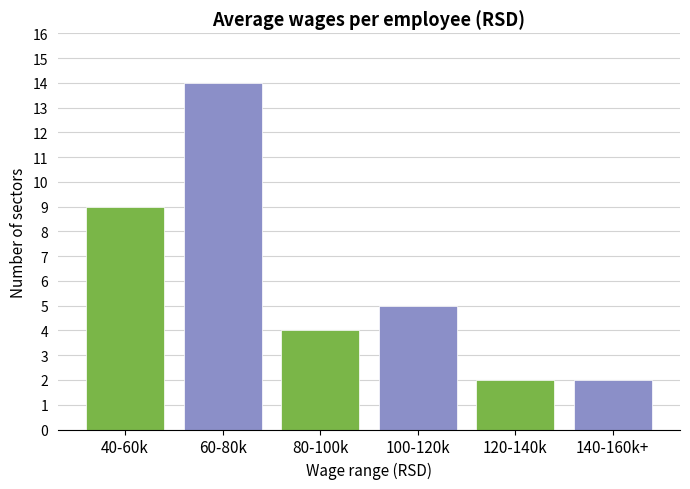

Reading left to right, list all the values displayed in this chart.

40-60k=9	60-80k=14	80-100k=4	100-120k=5	120-140k=2	140-160k+=2